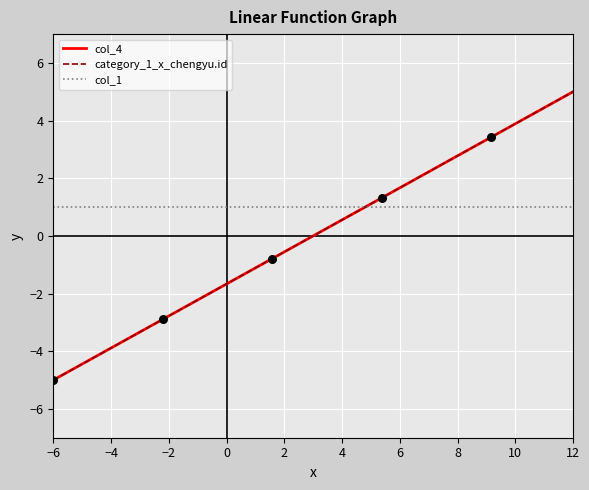

Does the chart have visible grid lines?

Yes